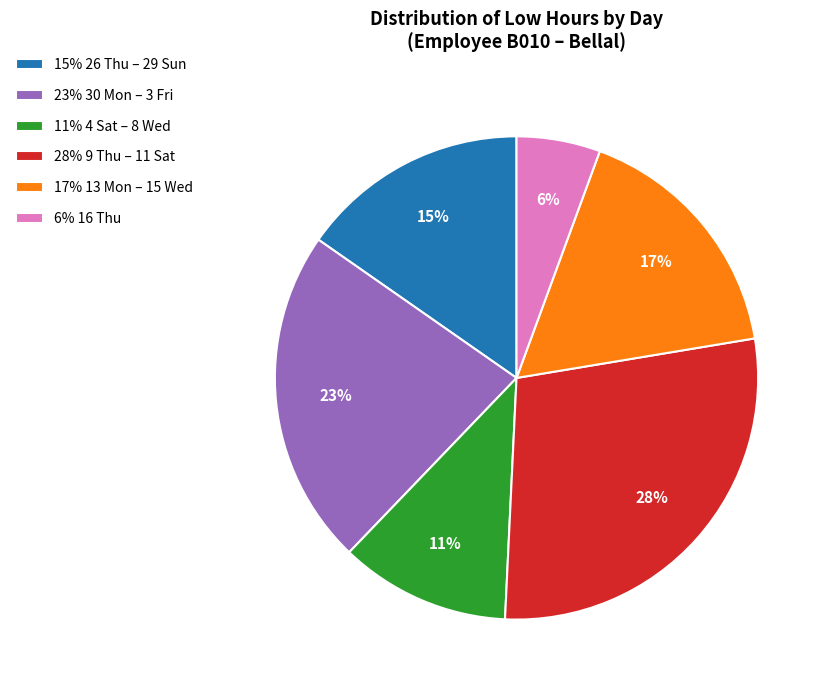

Between 6% 16 Thu and 28% 9 Thu – 11 Sat, which is larger?

28% 9 Thu – 11 Sat